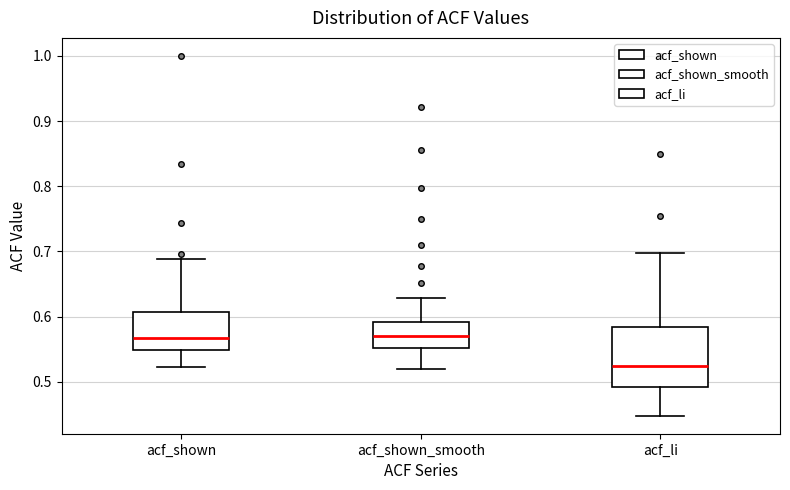

Comparing the boxes themselves (not the whiskers), which one is the tallest?

acf_li